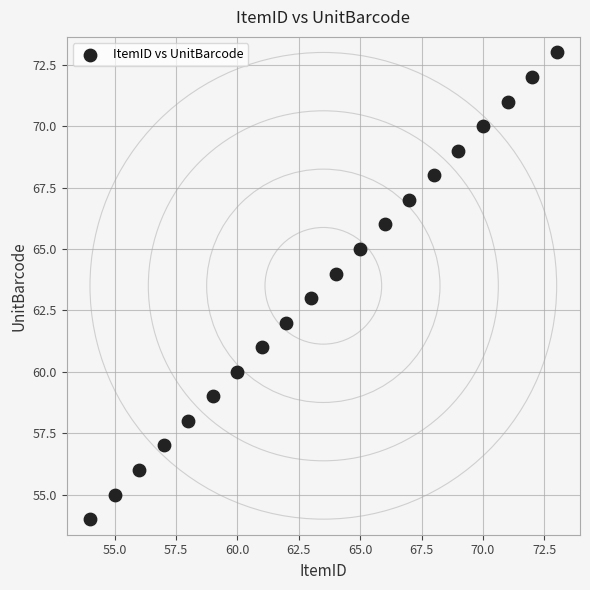

What is the range of Y values (max minus min)?

19